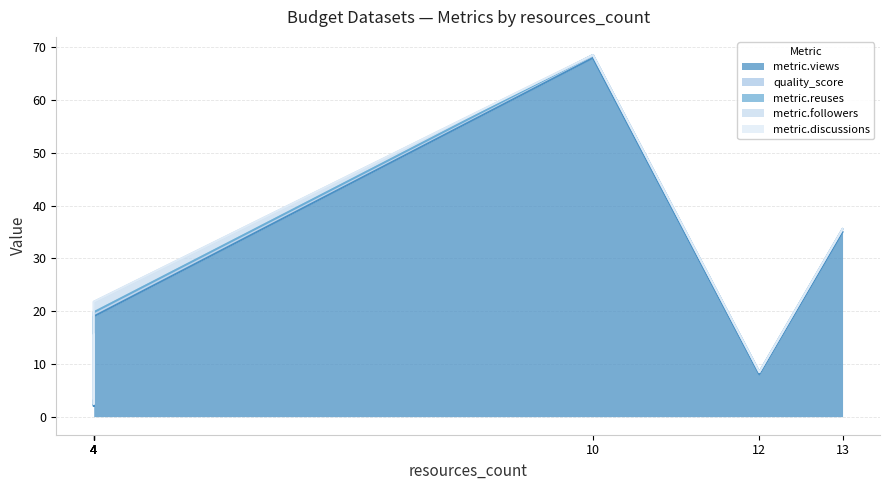

What is the approximate value of metric.views at Budget 2017?

35.0